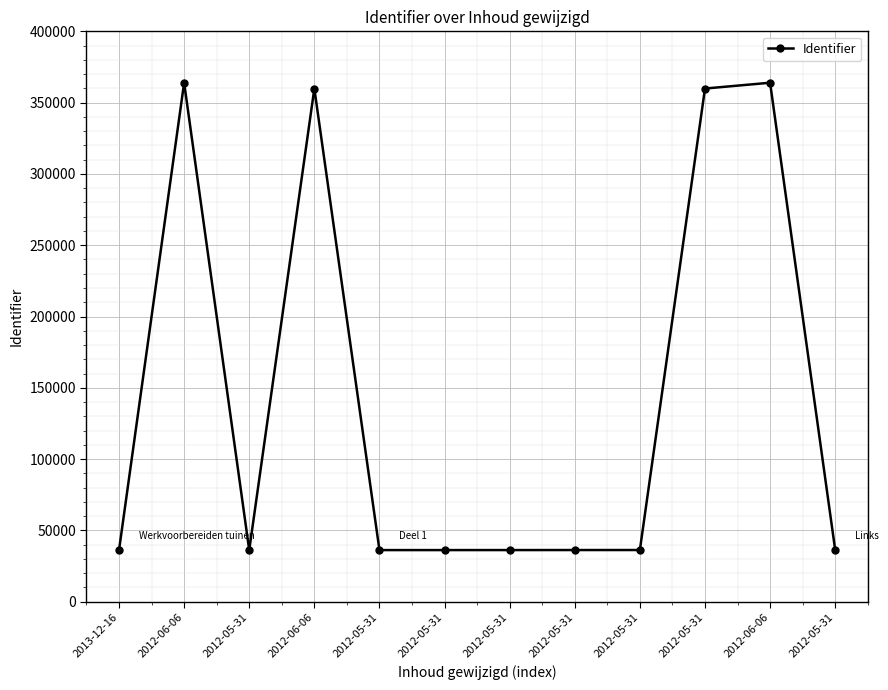

Which has a higher value, 2012-05-31 or 2012-05-31?

2012-05-31